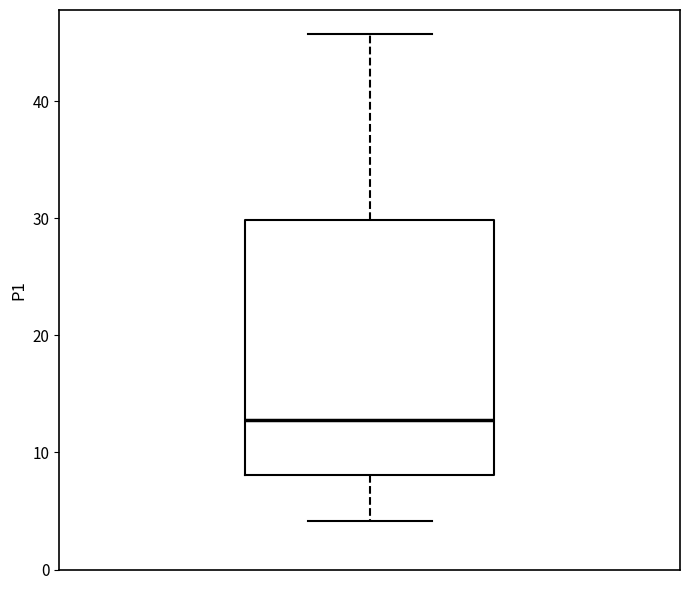

Transcribe this box plot: give where the median line is, the range the box spans, and where the two whiskers end, as read against the y-axis. The values are not printed on the chart, so give them approximately, as read against the axis.

median 13, box 8 to 30, whiskers 4 to 46